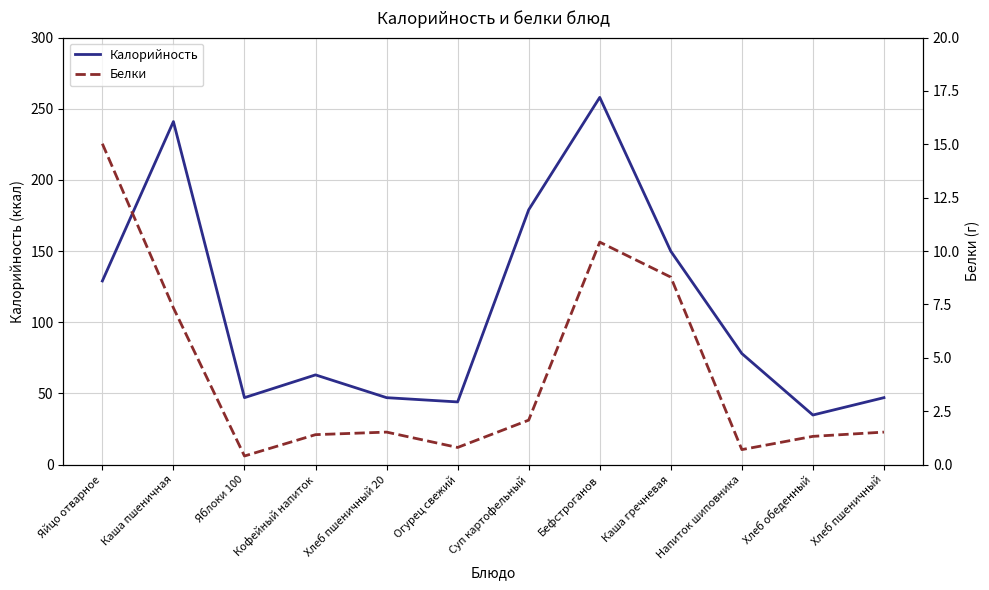

What is the maximum value for Калорийность?

258.0